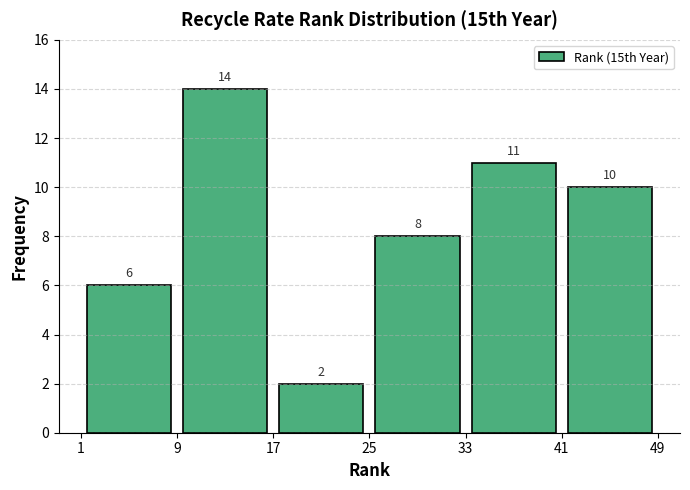

Reading left to right, list every bar in this chart as the range it spans on the x-axis followed by its height.

1 to 9: 6
9 to 17: 14
17 to 25: 2
25 to 33: 8
33 to 41: 11
41 to 49: 10